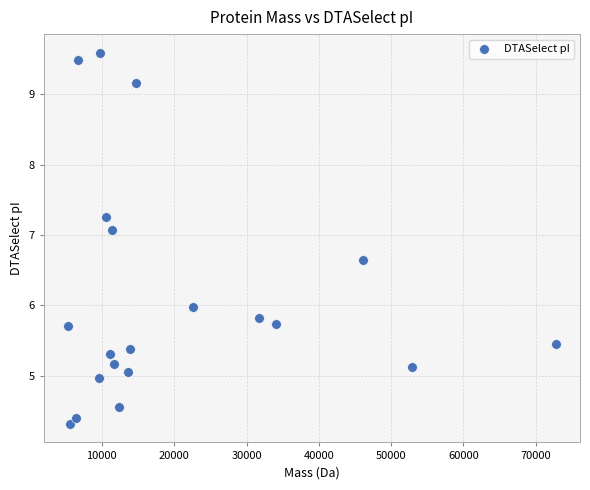

What is the range of Y values (max minus min)?

5.3